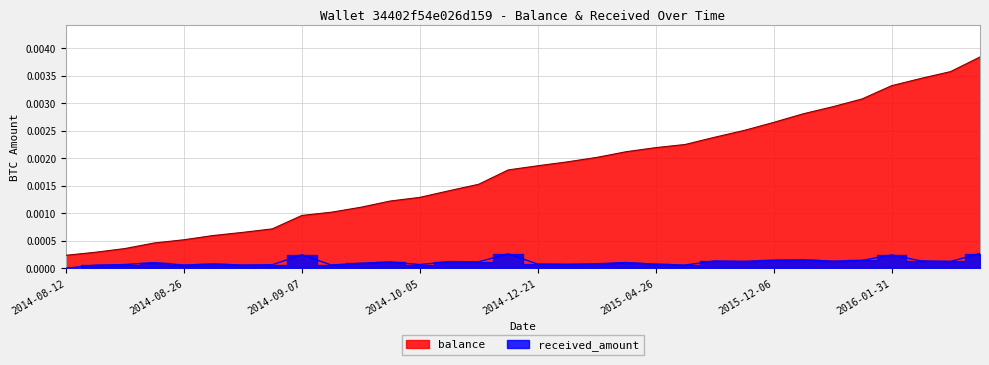

What is the label of the 5th point from the right?

2016-01-24